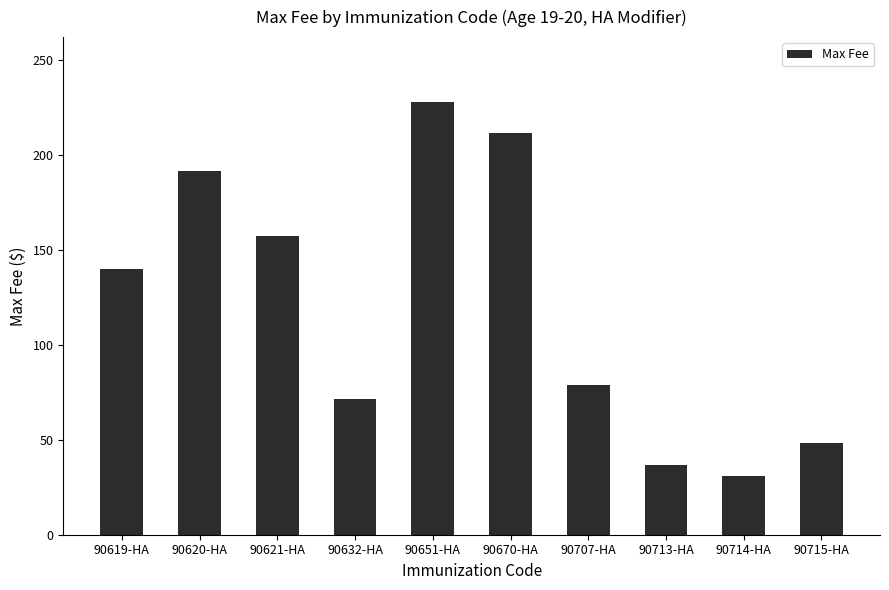

Is it true that the value at 90714-HA is 53.5?

False